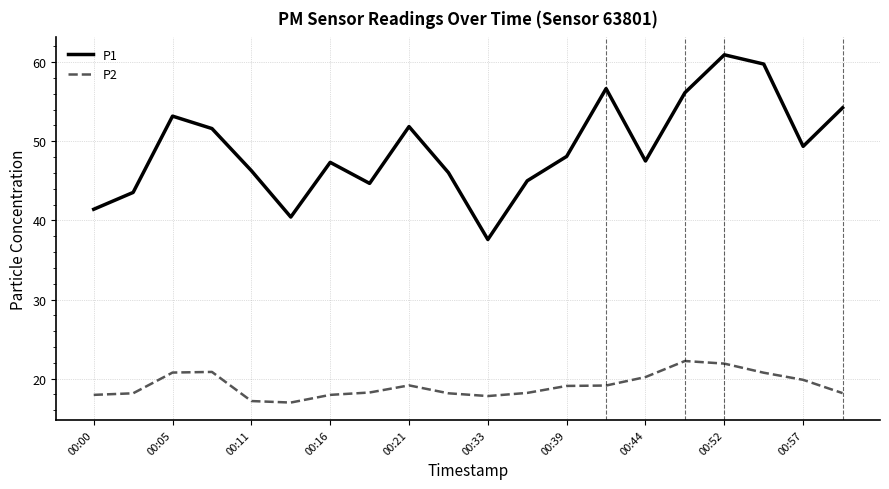

True or false: P1 and P2 cross at least once.

False